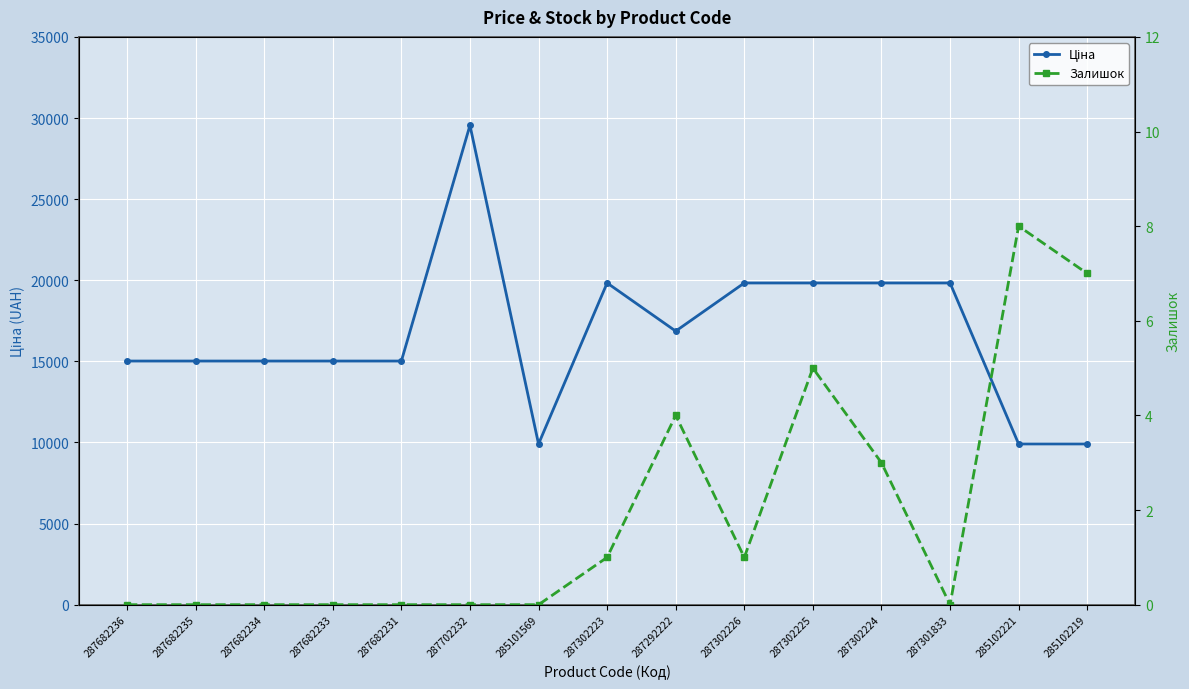

What value does the Ціна series have at 287292222?

16863.2